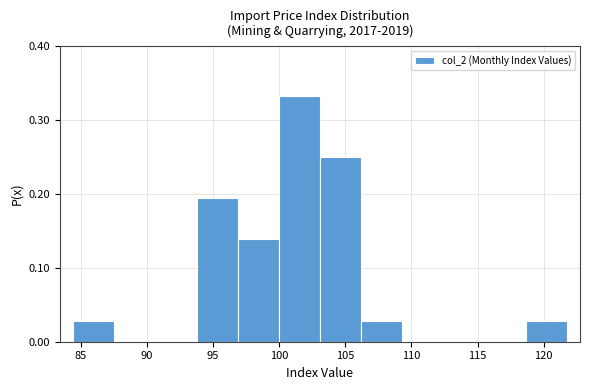

What is the height of the bar covering 100.0 to 103.0 on the x-axis? Neither the bar edges nor the heights are printed on the chart, so give them approximately, as read against the axes.

0.33